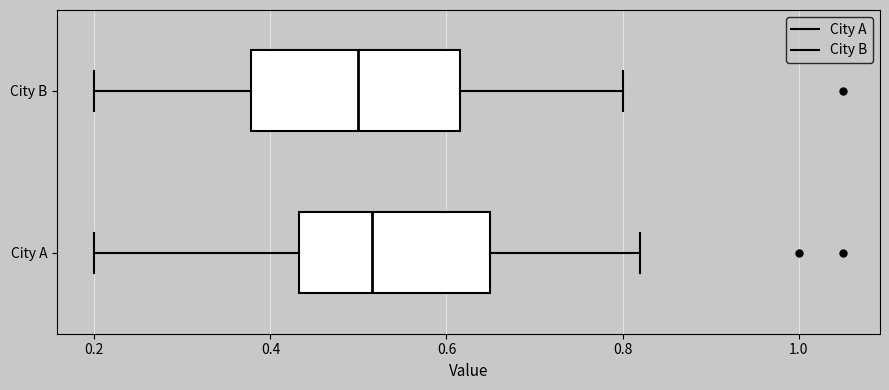

Where does the left whisker of the box for City B end on the x-axis? The values are not printed on the chart, so give them approximately, as read against the axis.

0.20